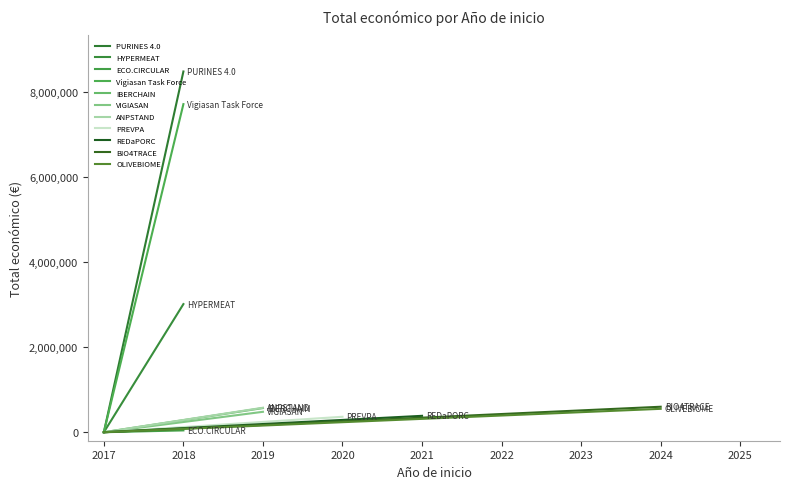

Approximately how many times larger is the value at 2018 compared to 2024?

15.4